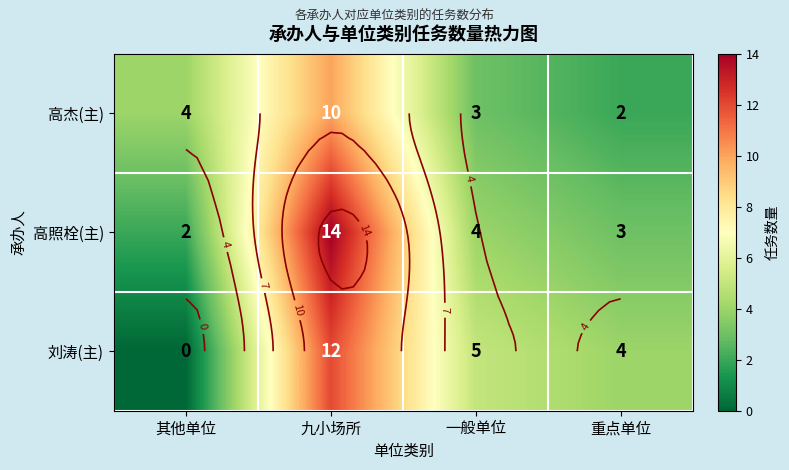

How many values in the 刘涛(主) series exceed 5?

1